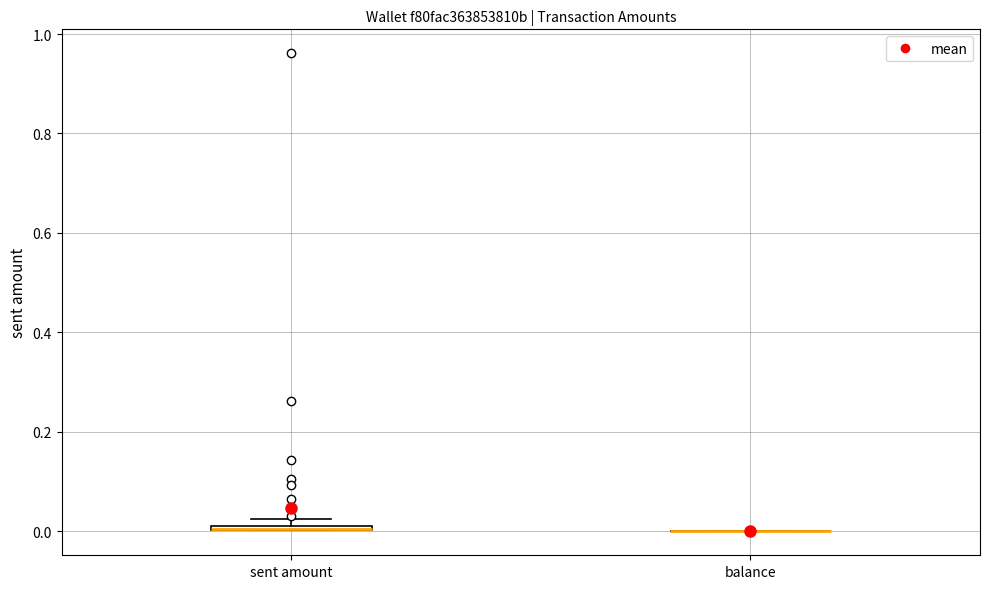

Where is the upper edge of the box for sent amount on the y-axis? The values are not printed on the chart, so give them approximately, as read against the axis.

0.02